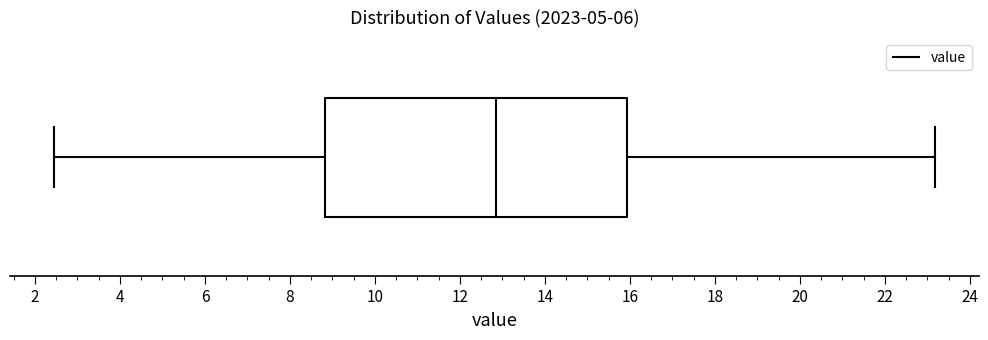

Where is the left edge of the box on the x-axis? The values are not printed on the chart, so give them approximately, as read against the axis.

8.8